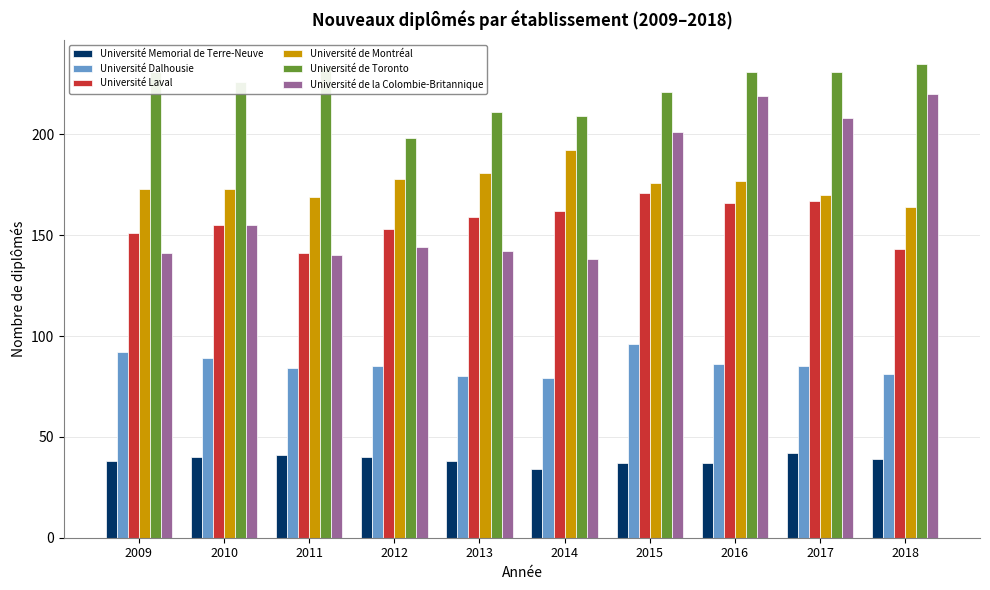

How many data points in Université Memorial de Terre-Neuve are less than 39?

5